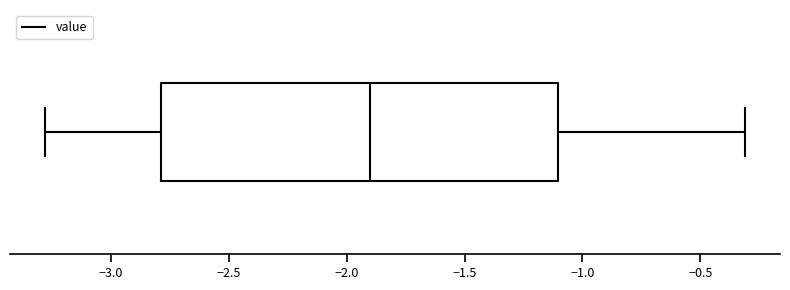

Where is the right edge of the box on the x-axis? The values are not printed on the chart, so give them approximately, as read against the axis.

-1.1